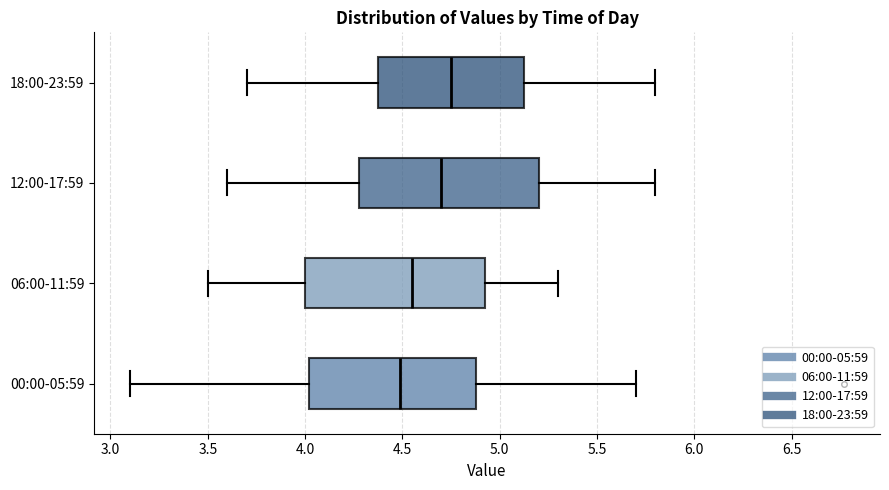

Reading bottom to top, transcribe this box plot: for each box, give where its median line is, the range the box spans, and where its two whiskers end, as read against the x-axis. The values are not printed on the chart, so give them approximately, as read against the axis.

00:00-05:59: median 4.50, box 4.00 to 4.90, whiskers 3.10 to 5.70
06:00-11:59: median 4.55, box 4.00 to 4.95, whiskers 3.50 to 5.30
12:00-17:59: median 4.70, box 4.30 to 5.20, whiskers 3.60 to 5.80
18:00-23:59: median 4.75, box 4.40 to 5.15, whiskers 3.70 to 5.80